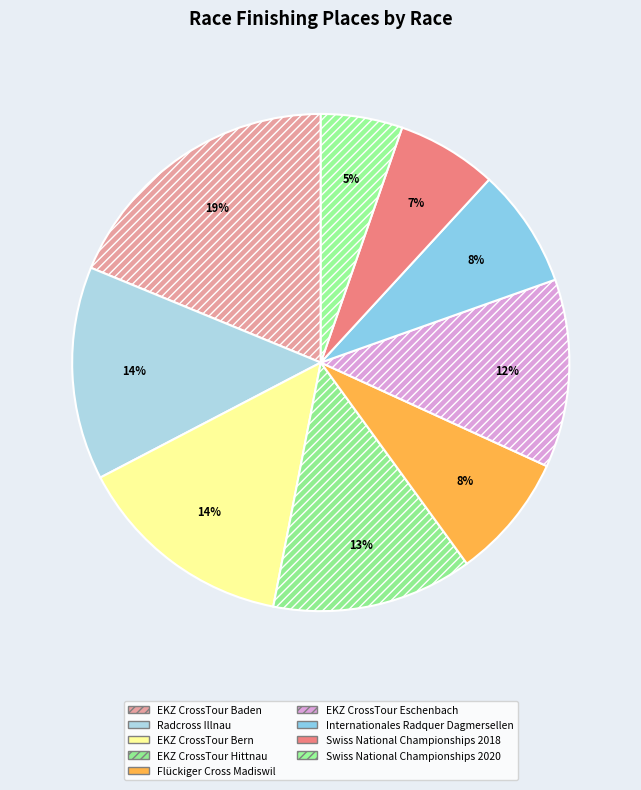

To the nearest percent, what portion does EKZ CrossTour Hittnau represent?

13%